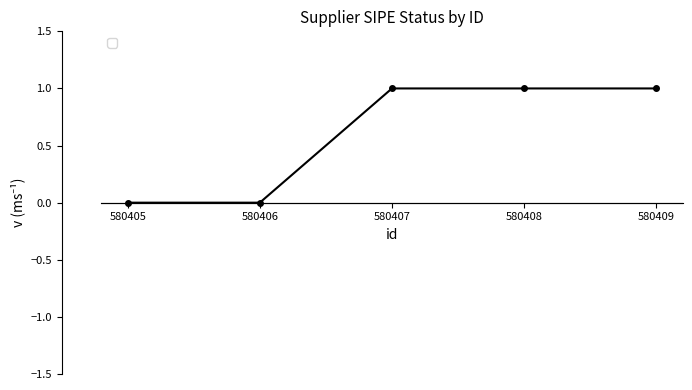

Reading right to left, extract all data points from this chart.

580409=1	580408=1	580407=1	580406=0	580405=0